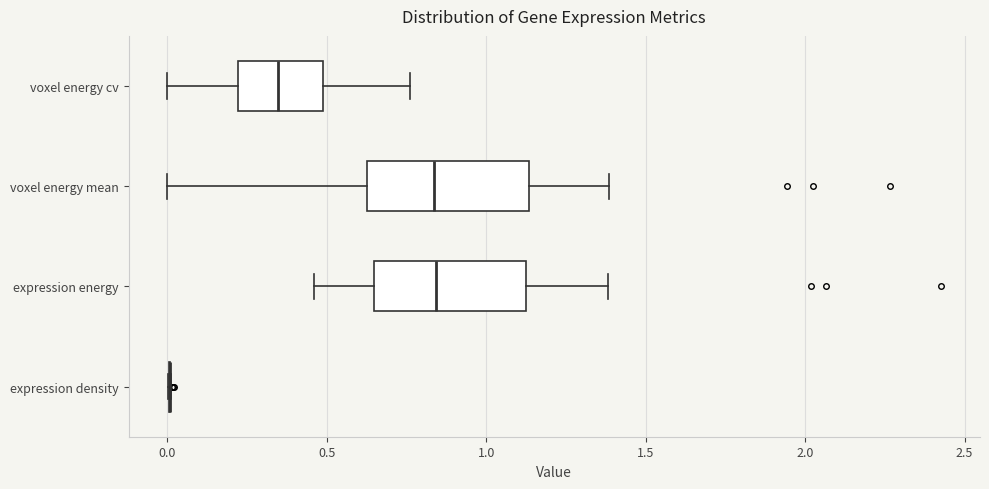

Where does the right whisker of the box for expression energy end on the x-axis? The values are not printed on the chart, so give them approximately, as read against the axis.

1.40